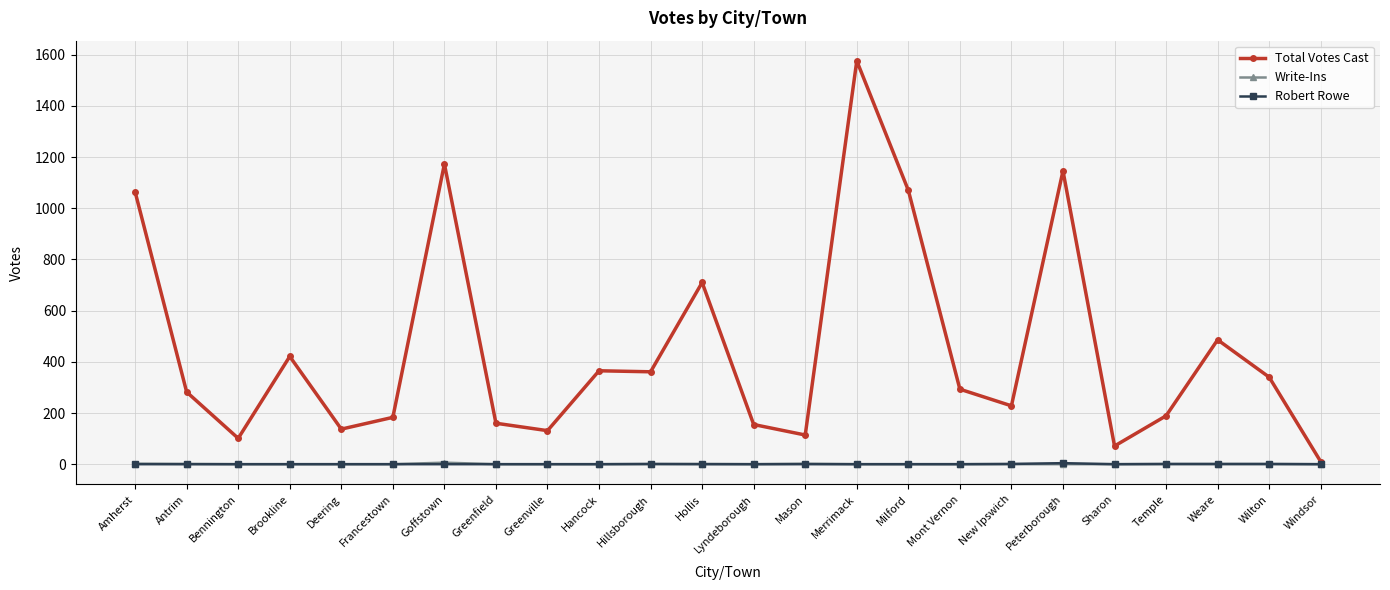

What is the total value across all series at Sharon?

71